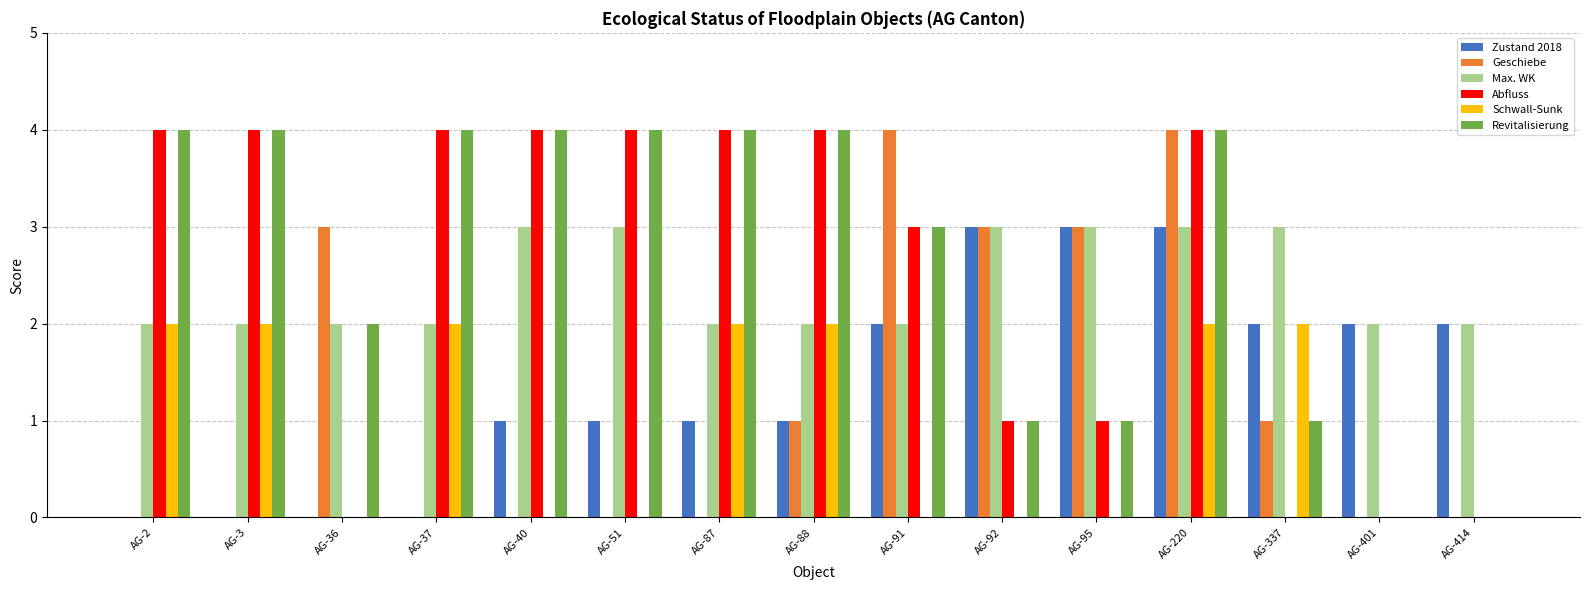

What is the sum of all Abfluss values?

37